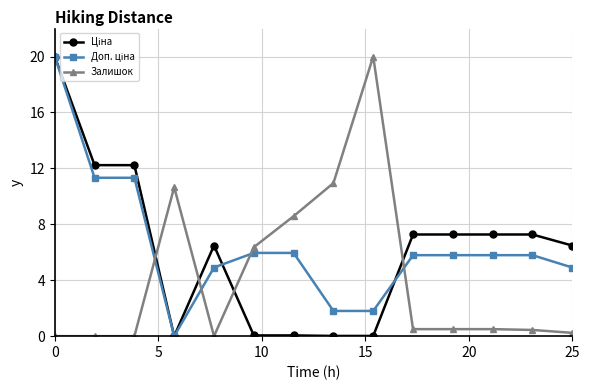

What is the greatest value displayed?

20.0